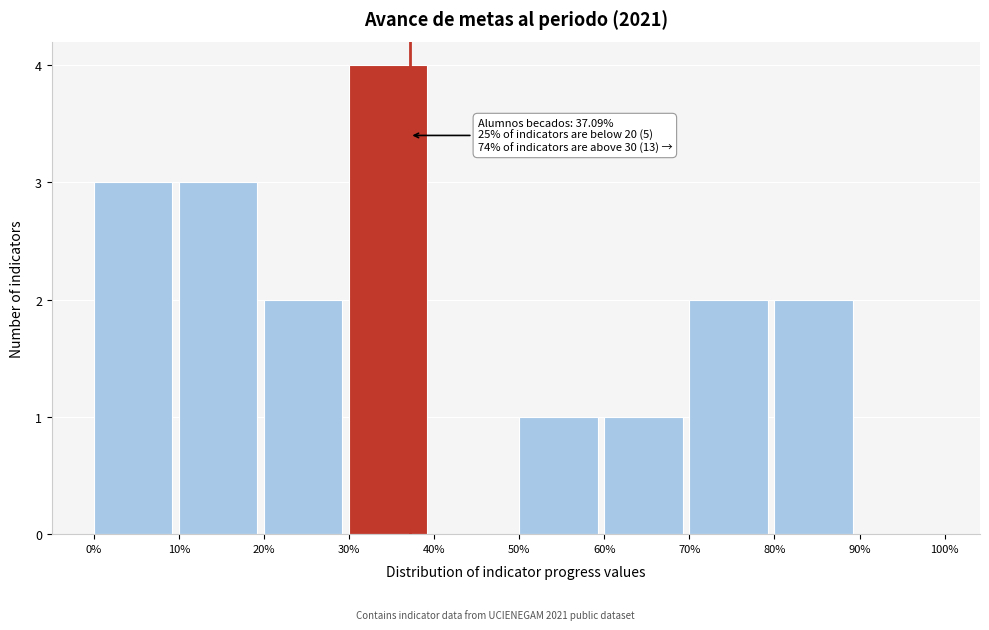

Which range on the x-axis has the tallest bar?

30% to 40%